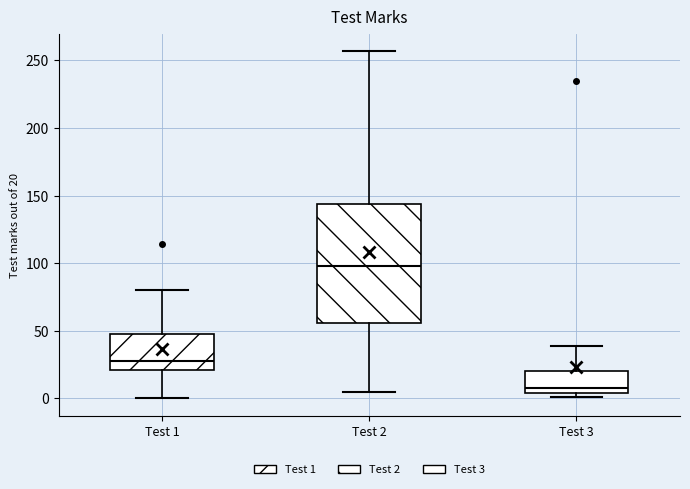

Reading left to right, read every box against the y-axis: the position of its median line, the range the box covers, and the ends of its whiskers. The values are not printed on the chart, so give them approximately, as read against the axis.

Test 1: median 30, box 20 to 50, whiskers 0 to 80
Test 2: median 100, box 55 to 145, whiskers 5 to 255
Test 3: median 10, box 5 to 20, whiskers 0 to 40